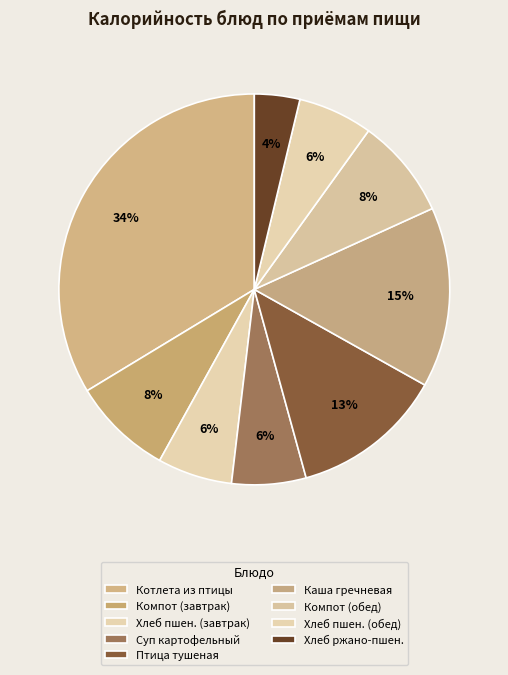

Which slice is the largest?

Котлета из птицы с соусом томатным